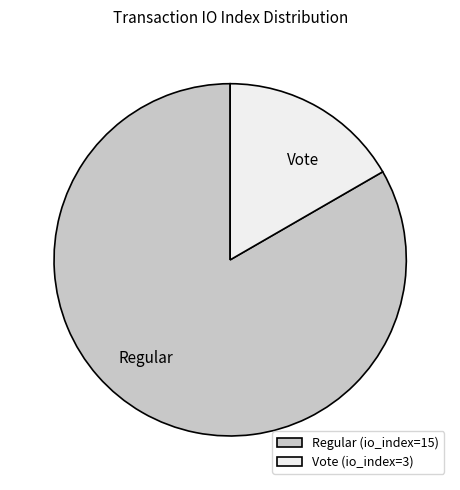

True or false: Vote accounts for 11% of the total.

False